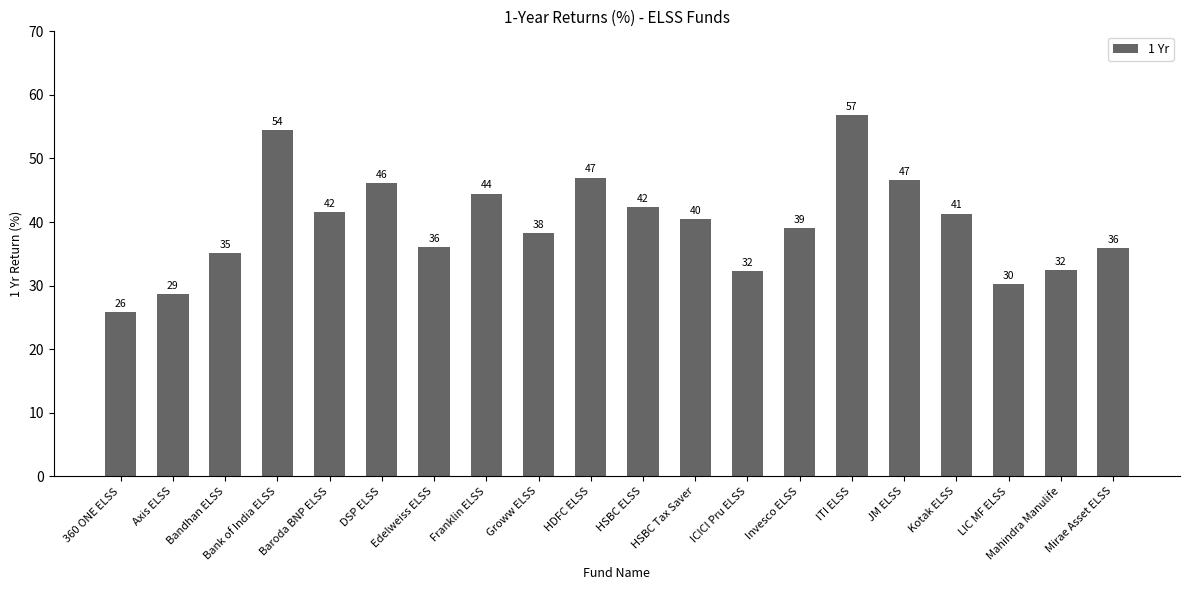

What is the minimum value shown in the chart?

25.8